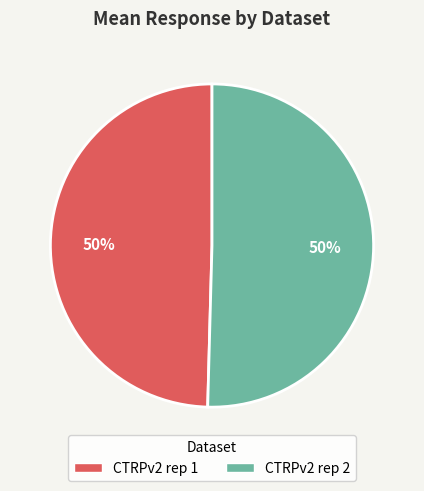

To the nearest percent, what is the average slice percentage?

50%